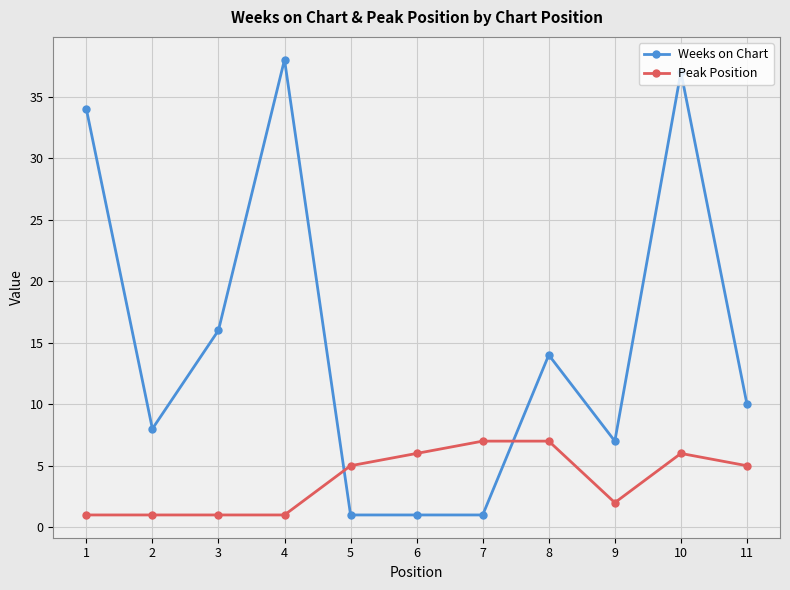

True or false: Weeks on Chart has more than 2 interior local peaks.

True